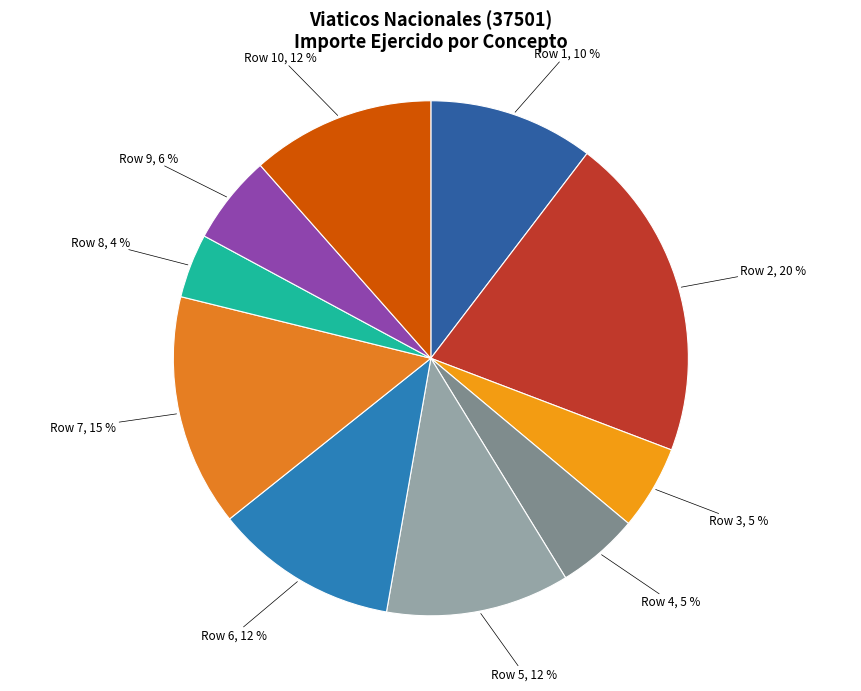

Do Row 3 and Row 5 together represent more than half of the pie?

No